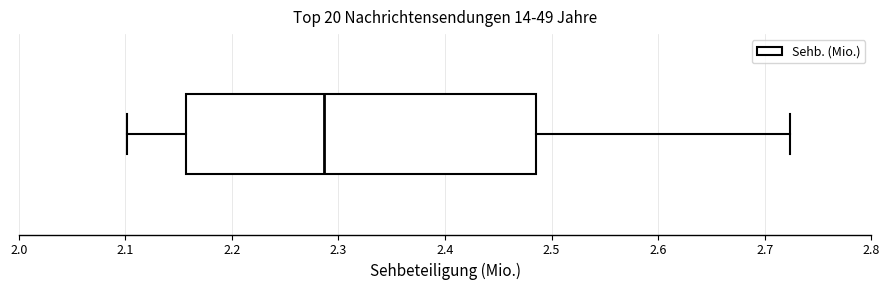

Where is the left edge of the box on the x-axis? The values are not printed on the chart, so give them approximately, as read against the axis.

2.16